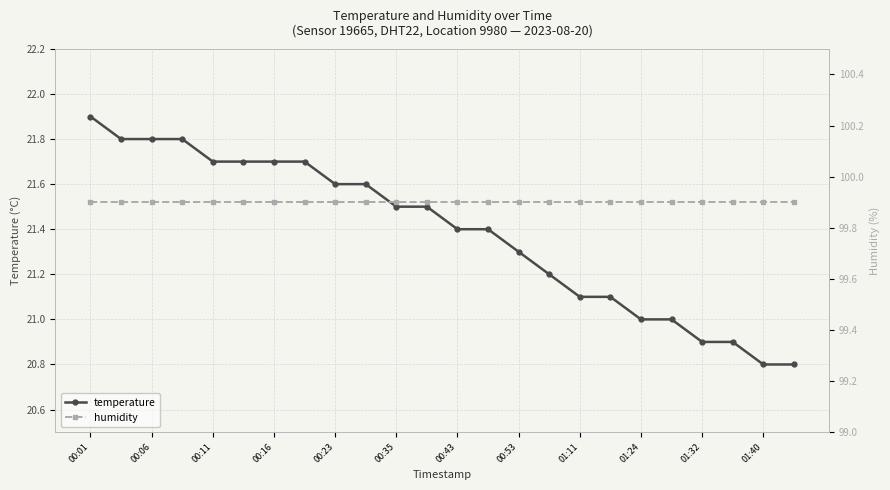

What are all the series names shown in the legend?

temperature, humidity